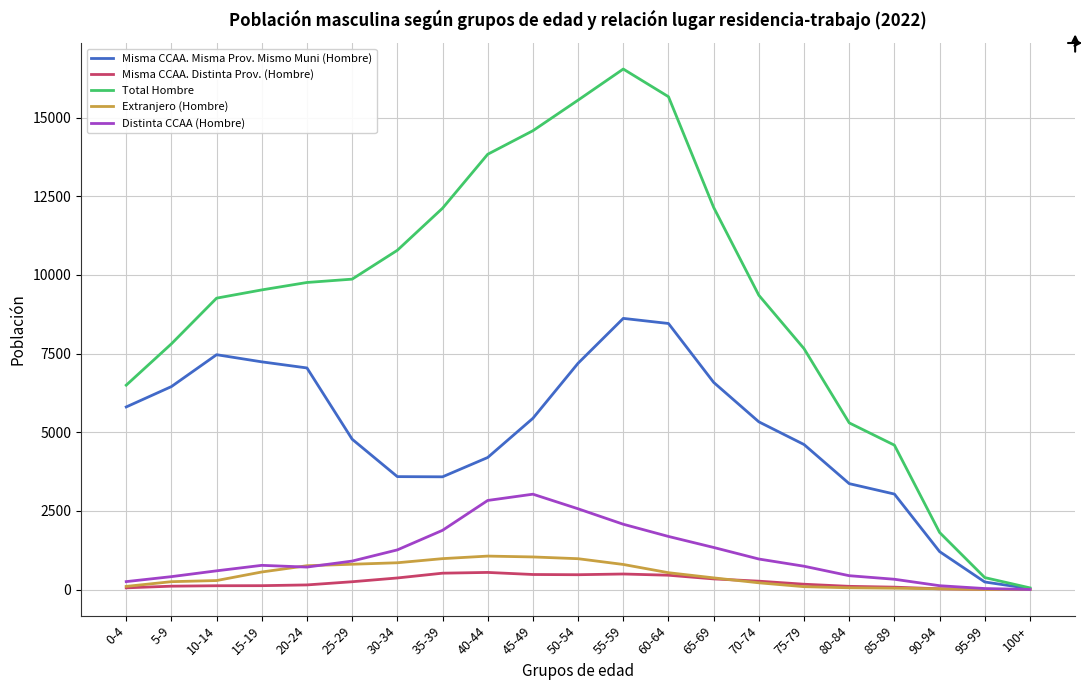

At which category does the chart reach its peak across all series?

55-59